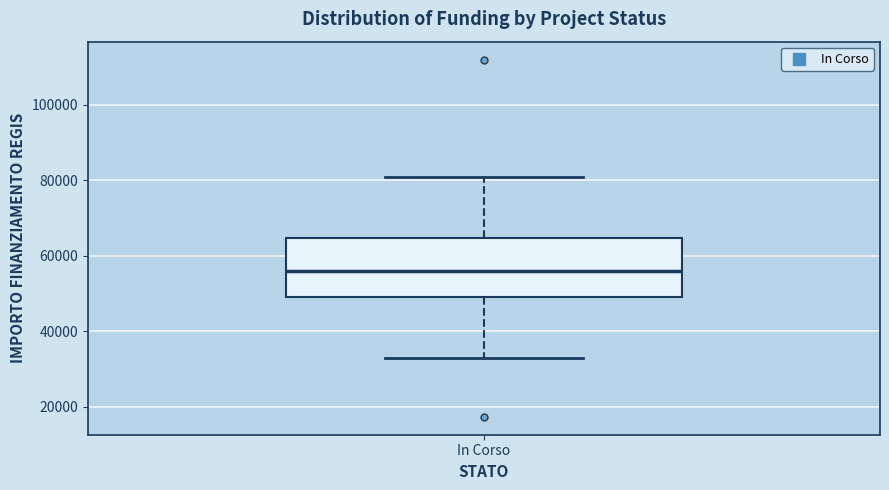

Transcribe this box plot: give where the median line is, the range the box spans, and where the two whiskers end, as read against the y-axis. The values are not printed on the chart, so give them approximately, as read against the axis.

median 56000, box 50000 to 64000, whiskers 32000 to 80000